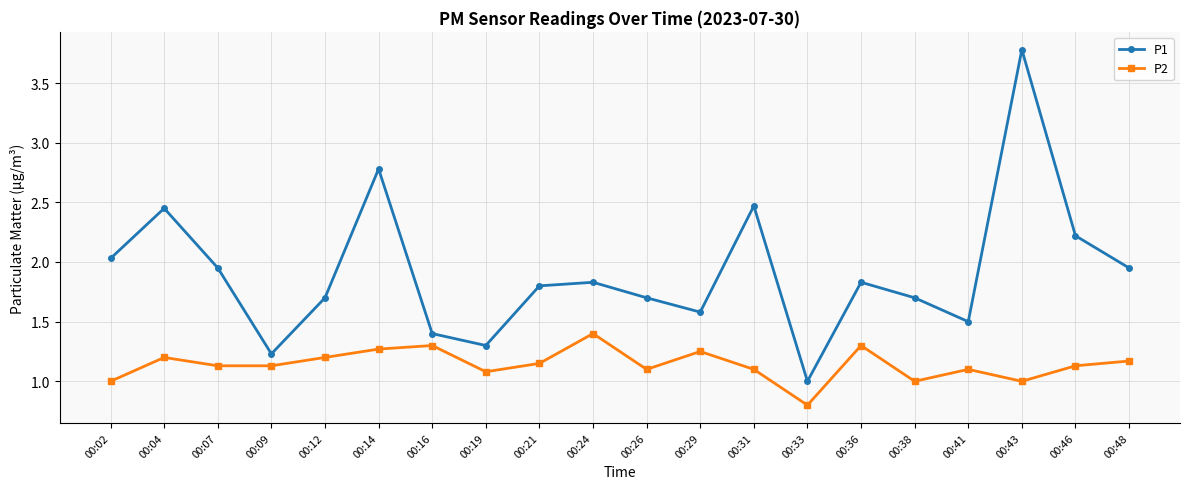

True or false: P1 has more than 2 interior local peaks.

True